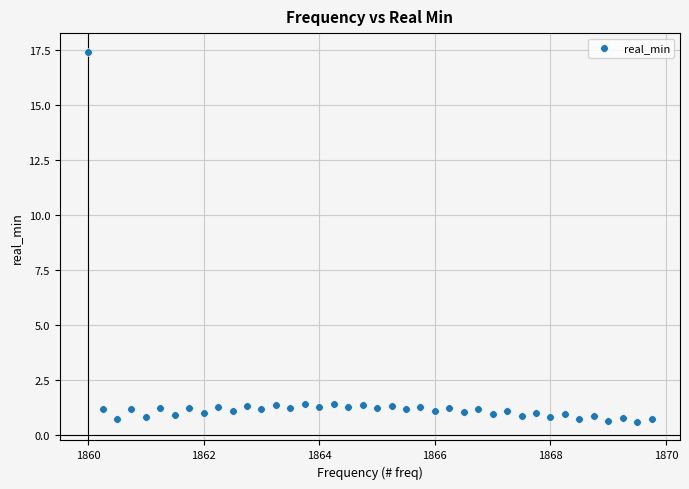

What is the range of X values (max minus min)?

9.8